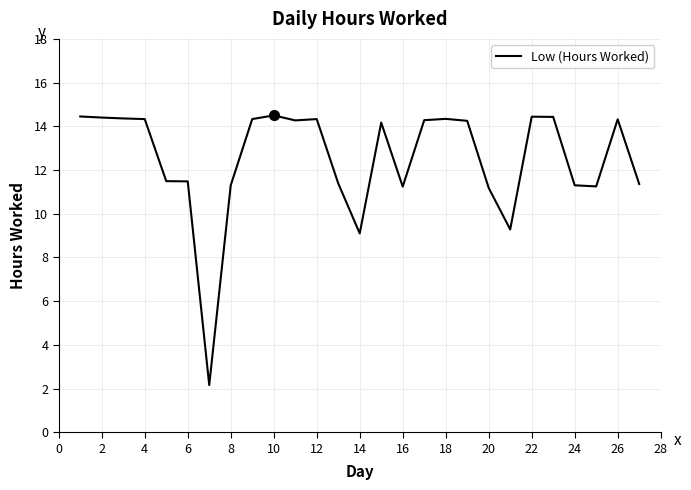

What is the minimum value shown in the chart?

2.2